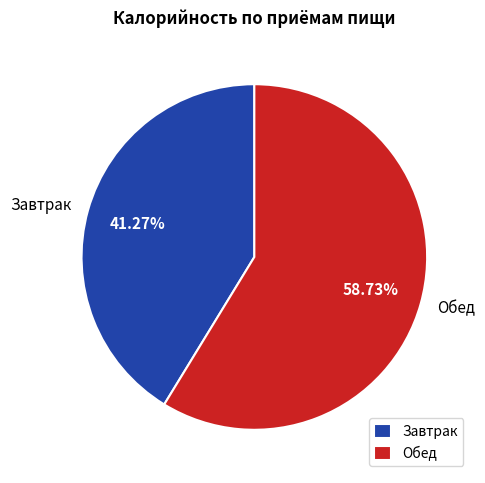

Which has a higher value, Обед or Завтрак?

Обед